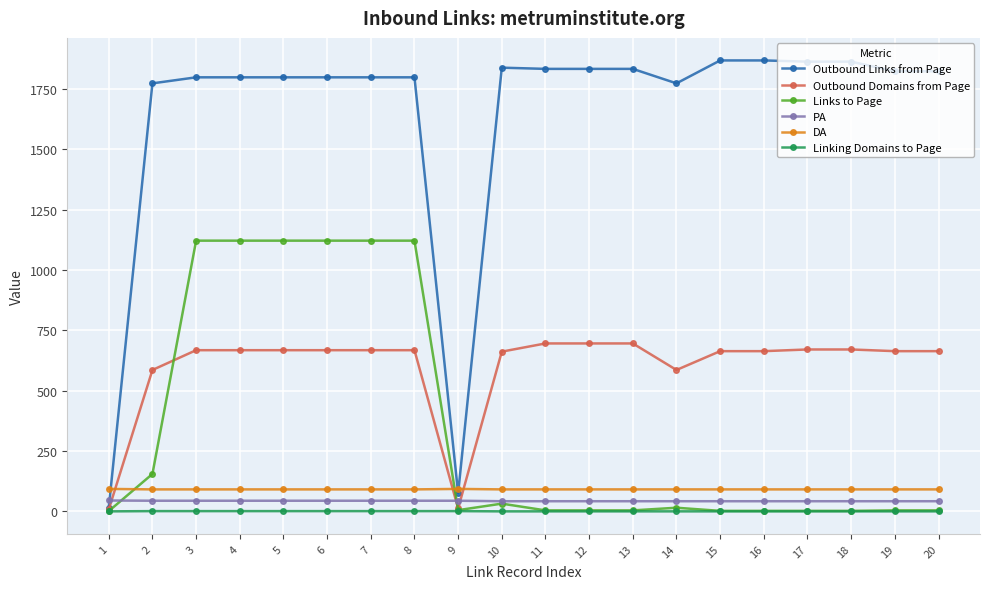

Which series ends up on top after the final intersection of Outbound Domains from Page and PA?

Outbound Domains from Page